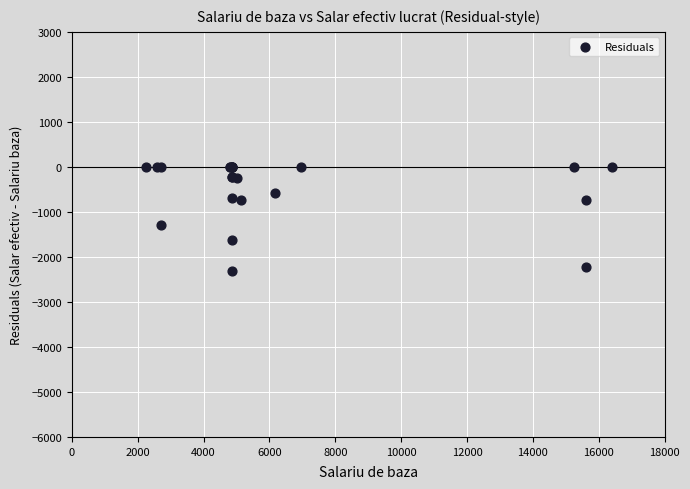

What Y value in the scatter plot is closest to -1156?

-1288